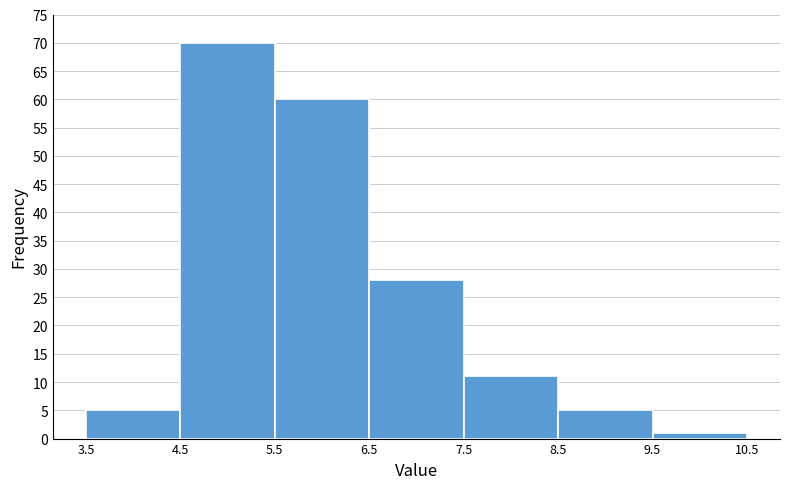

Reading left to right, list every bar in this chart as the range it spans on the x-axis followed by its height. The values are not printed on the chart, so give them approximately, as read against the axis.

3.5 to 4.5: 5
4.5 to 5.5: 70
5.5 to 6.5: 60
6.5 to 7.5: 28
7.5 to 8.5: 11
8.5 to 9.5: 5
9.5 to 10.5: 1